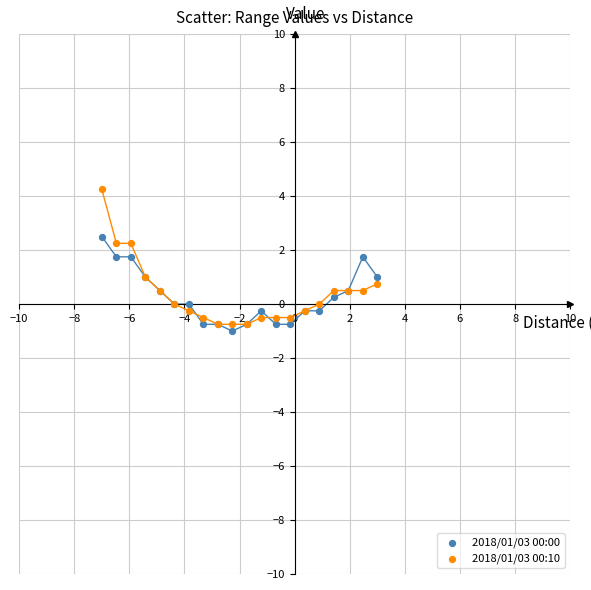

What are all the series names shown in the legend?

2018/01/03 00:00, 2018/01/03 00:10